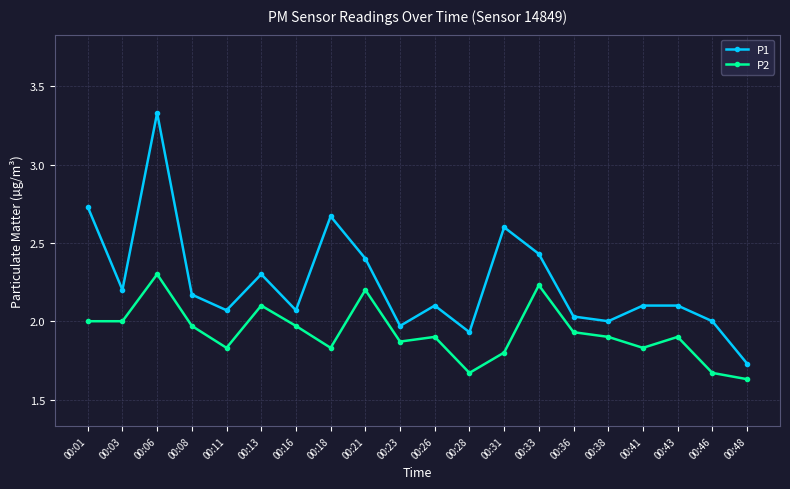

What is the value of the P1 point at the 13th from the left?

2.6